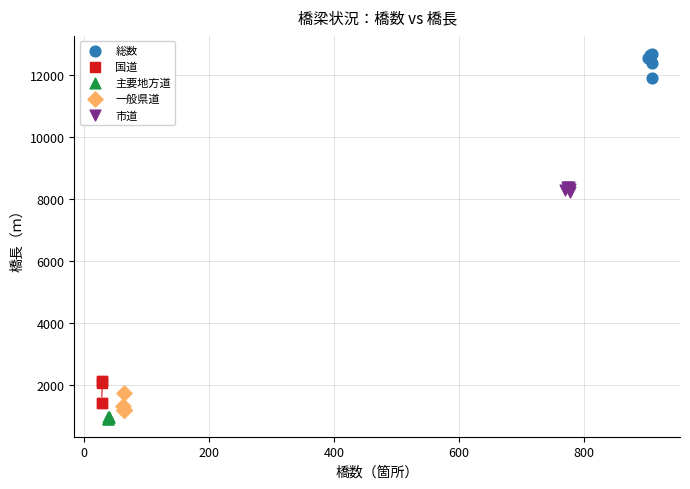

Which series reaches the maximum Y coordinate?

総数